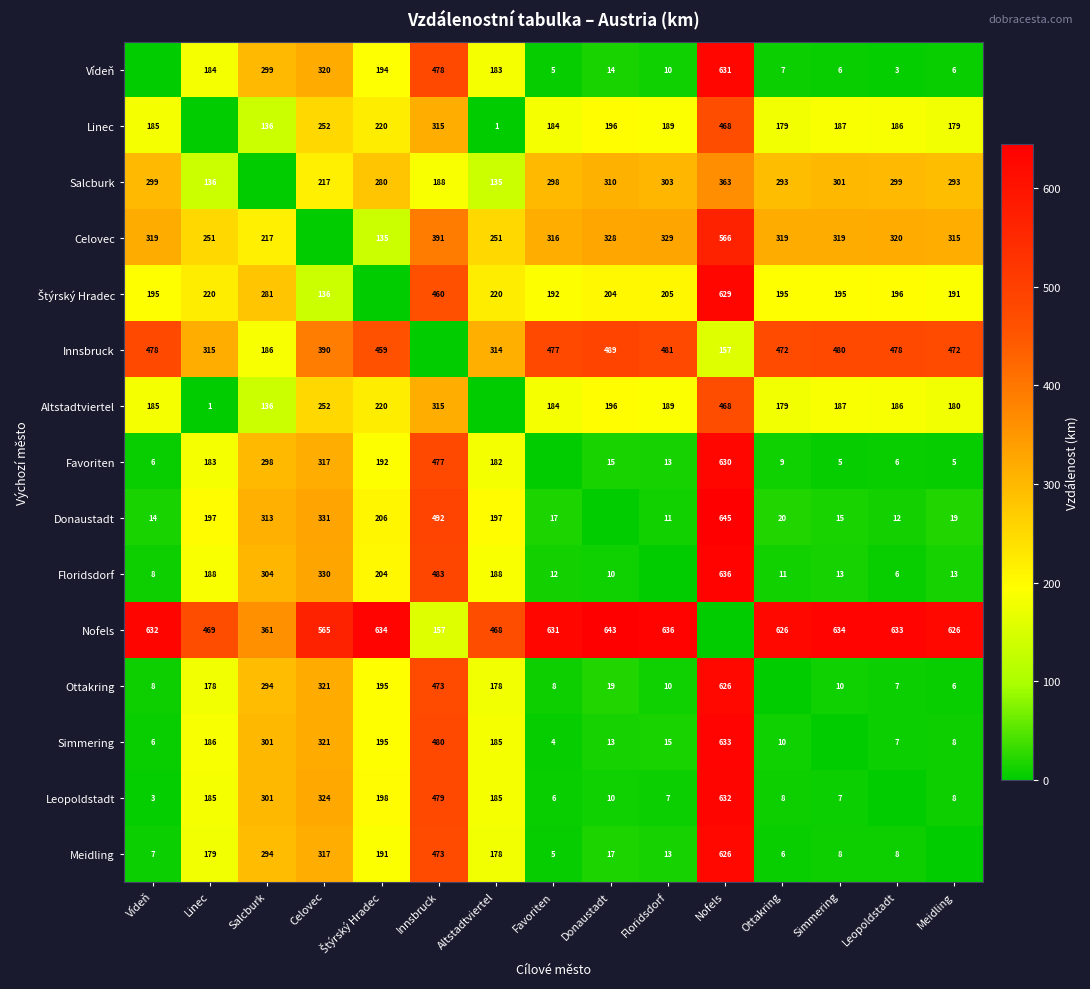

Is the value of Altstadtviertel at Ottakring greater than the value of Simmering at Celovec?

No